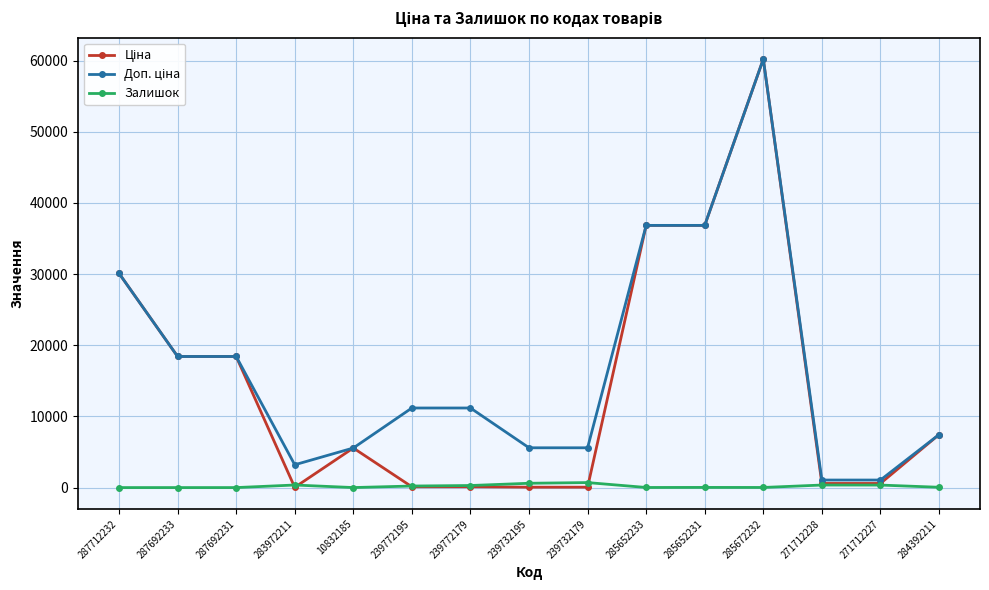

At which category is the sum across all series the highest?

285672232